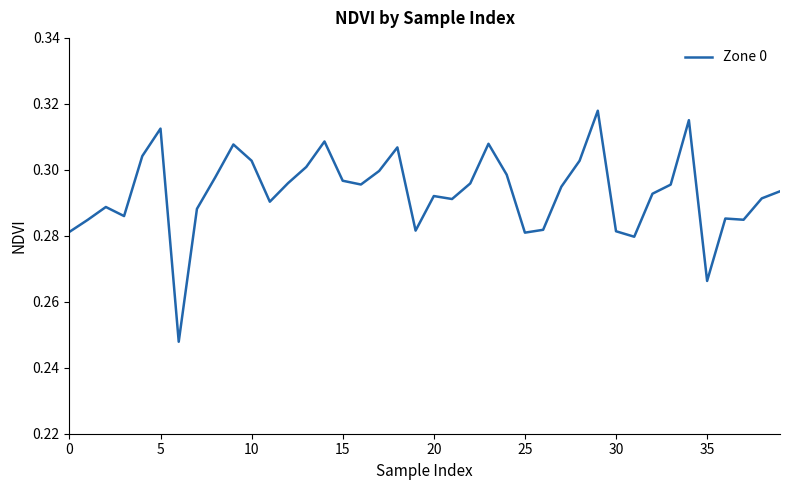

At which category does the chart reach its peak across all series?

29